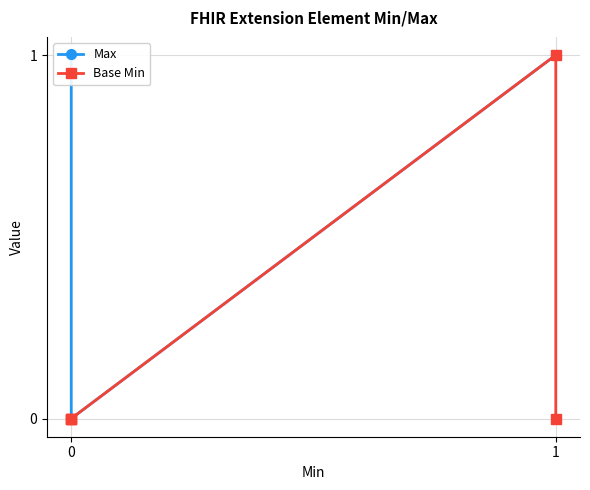

What is the maximum value shown in the chart?

1